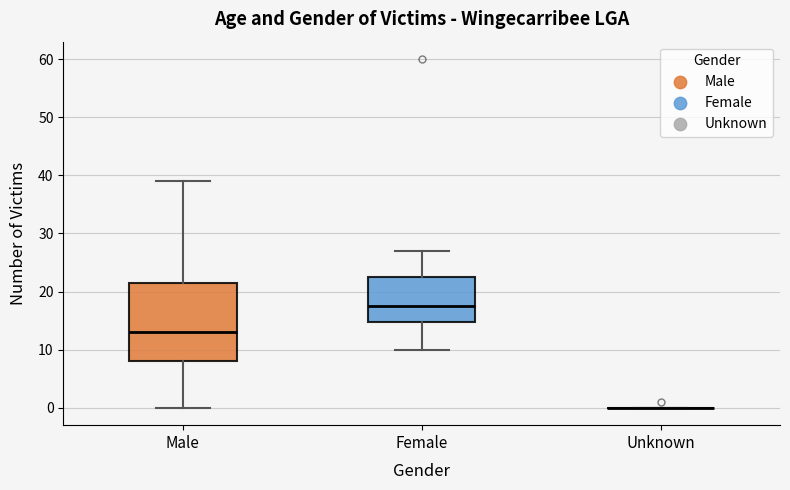

Reading left to right, transcribe this box plot: for each box, give where its median line is, the range the box spans, and where its two whiskers end, as read against the y-axis. The values are not printed on the chart, so give them approximately, as read against the axis.

Male: median 13, box 8 to 22, whiskers 0 to 39
Female: median 18, box 15 to 23, whiskers 10 to 27
Unknown: box collapsed to a line at 0, whiskers 0 to 0